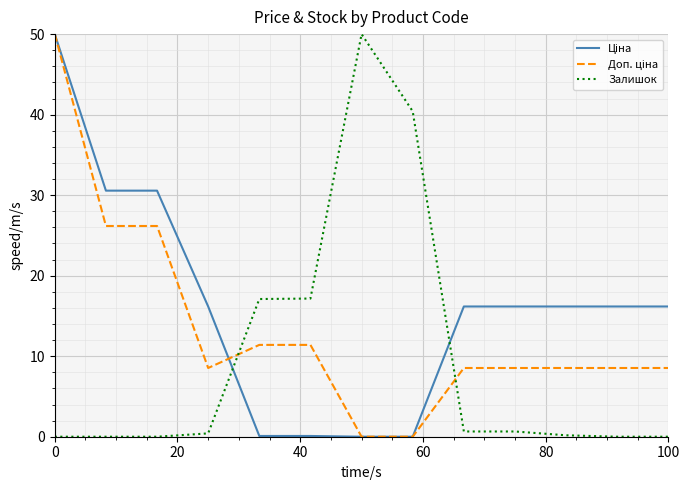

What is the maximum value shown in the chart?

50.0